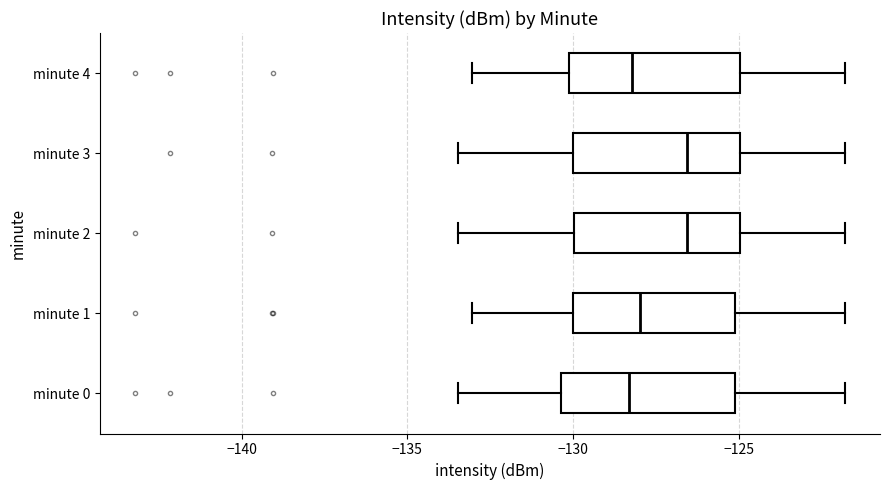

Where is the right edge of the box for minute 0 on the x-axis? The values are not printed on the chart, so give them approximately, as read against the axis.

-125.0